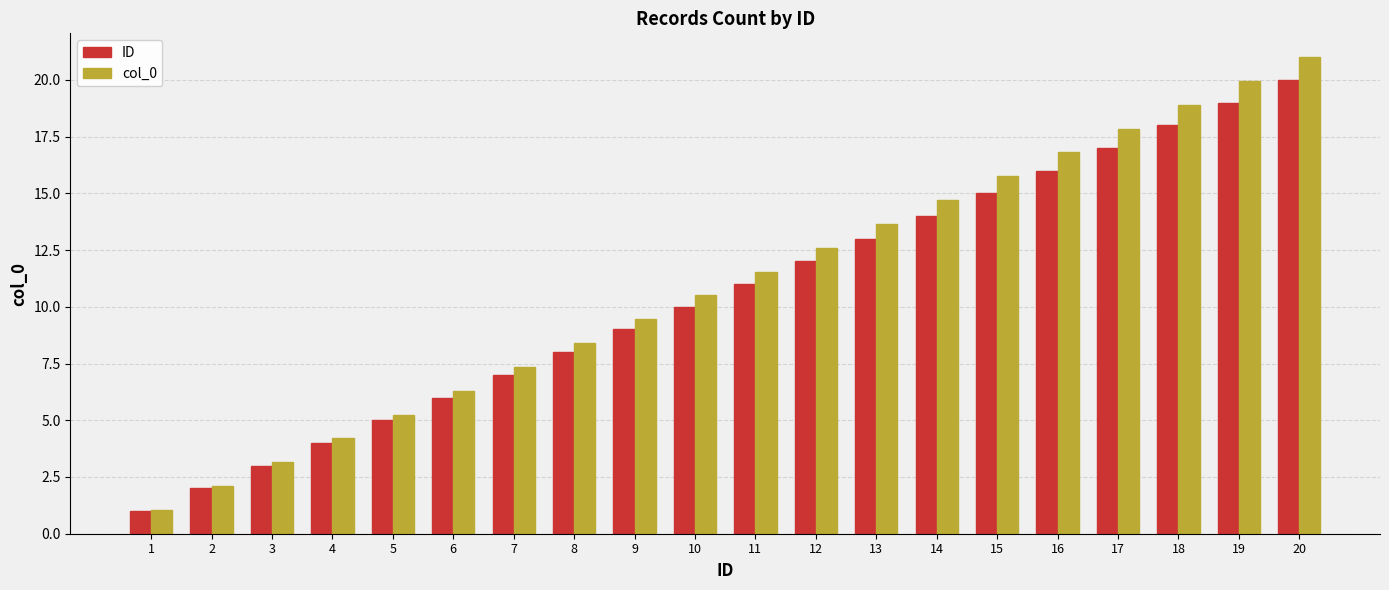

At which category does the chart reach its minimum across all series?

1